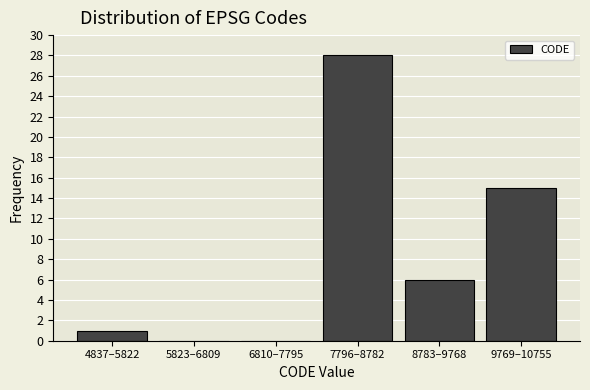

Reading left to right, transcribe all the data shown in this chart.

4837–5822=1	5823–6809=0	6810–7795=0	7796–8782=28	8783–9768=6	9769–10755=15